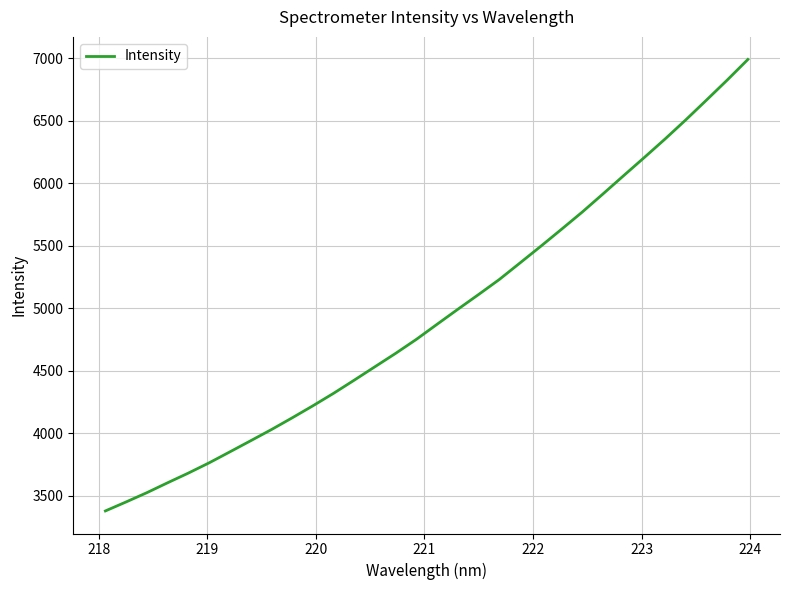

What is the minimum value shown in the chart?

3380.3